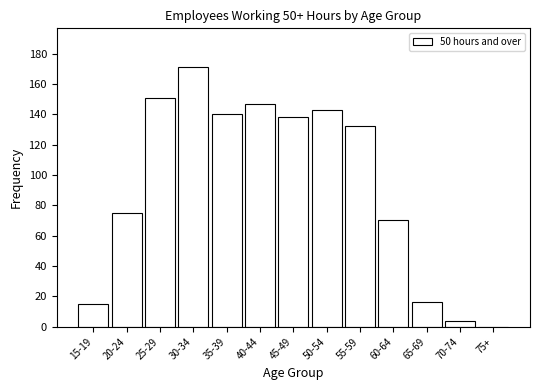

Reading right to left, extract all data points from this chart.

75+=0	70-74=4	65-69=16	60-64=70	55-59=132	50-54=143	45-49=138	40-44=147	35-39=140	30-34=171	25-29=151	20-24=75	15-19=15